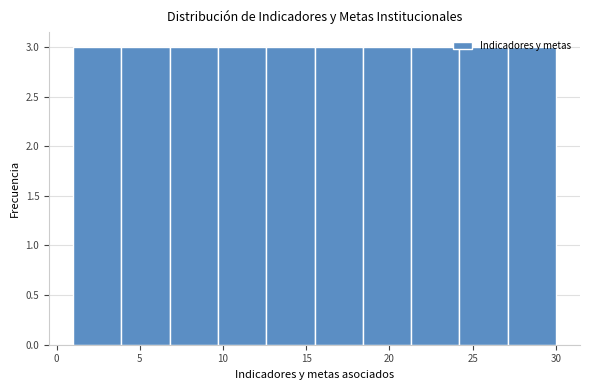

How tall is the bar that spans 1.0 to 3.9 on the x-axis? Neither the bar edges nor the heights are printed on the chart, so give them approximately, as read against the axes.

3